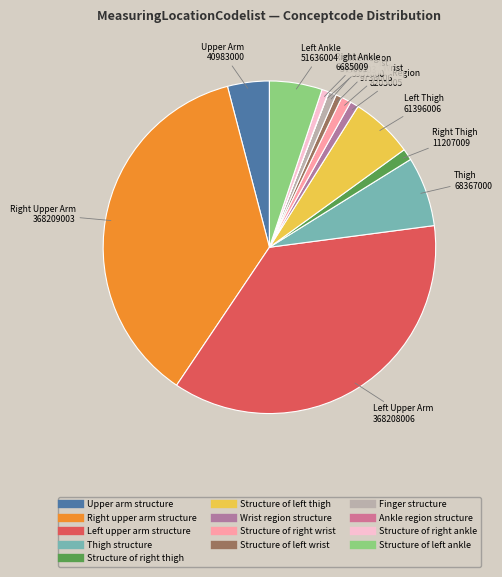

How many segments does this pie chart have?

13